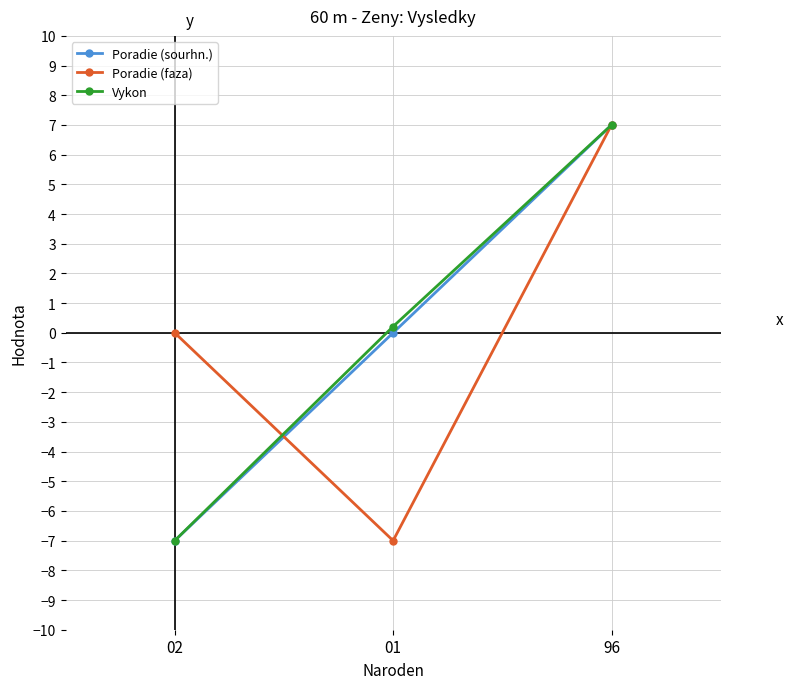

Which category has the highest value in the Poradie (sourhn.) series?

96